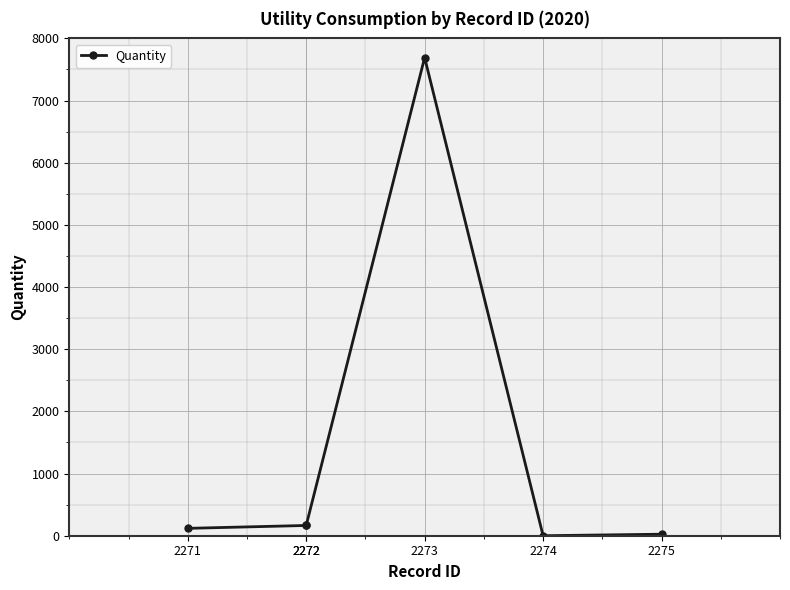

True or false: there are more than 1 points higher than both neighbors.

False